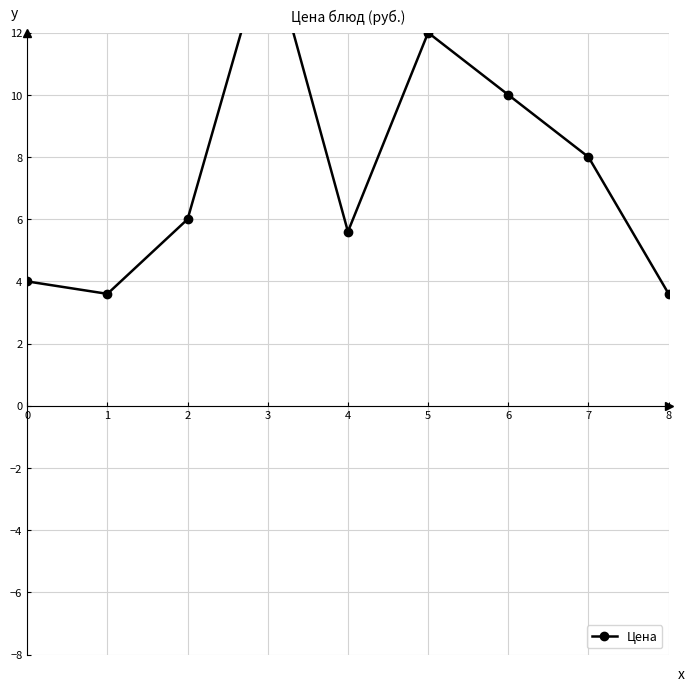

The chart shows a value of 5.6 at 8. True or false?

False